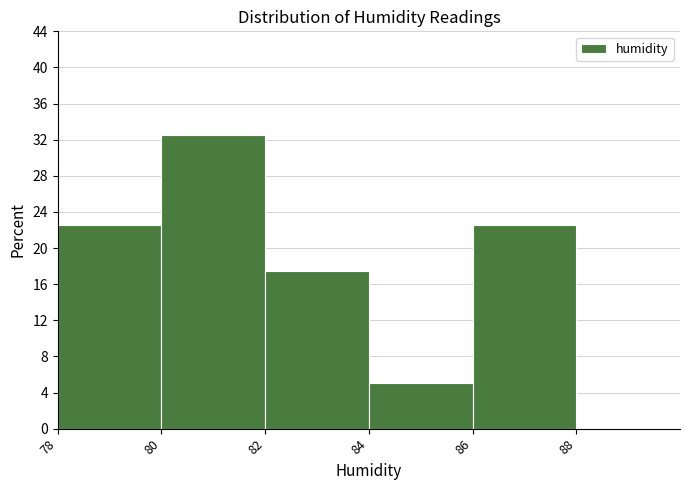

Reading left to right, transcribe this chart: for each bar, give the range it covers on the x-axis and its height. The values are not printed on the chart, so give them approximately, as read against the axis.

78 to 80: 22.5
80 to 82: 32.5
82 to 84: 17.5
84 to 86: 5.0
86 to 88: 22.5